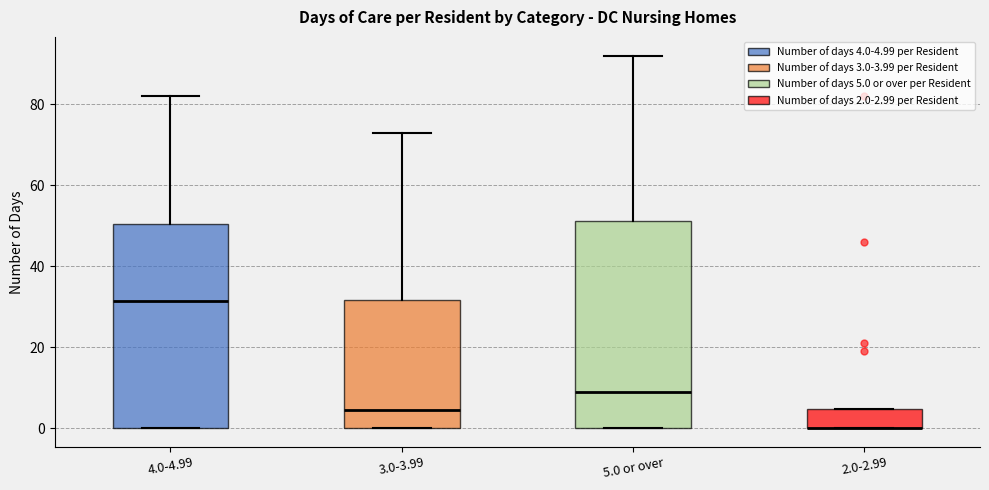

Reading left to right, read every box against the y-axis: the position of its median line, the range the box covers, and the ends of its whiskers. The values are not printed on the chart, so give them approximately, as read against the axis.

4.0-4.99: median 32, box 0 to 50, whiskers 0 to 82
3.0-3.99: median 4, box 0 to 32, whiskers 0 to 74
5.0 or over: median 10, box 0 to 52, whiskers 0 to 92
2.0-2.99: median 0 (drawn on the box's lower edge), box 0 to 4, whiskers 0 to 4